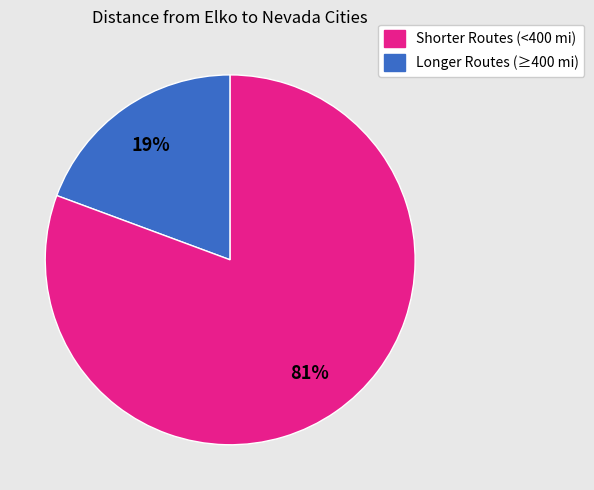

To the nearest percent, what is the average slice percentage?

50%